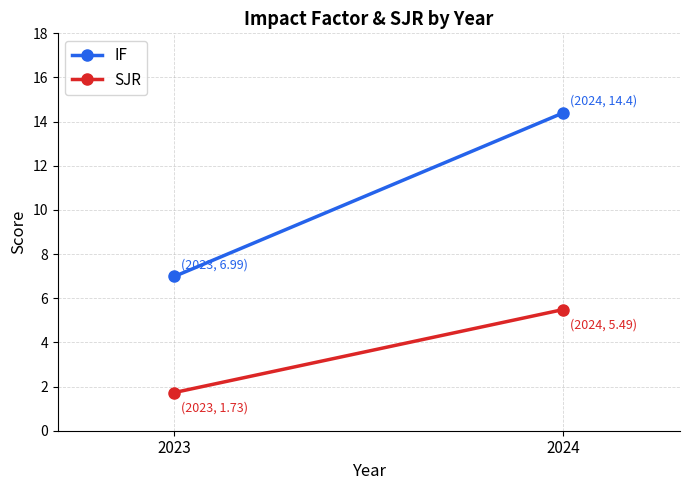

The SJR series shows 1.7 at 2023. True or false?

True